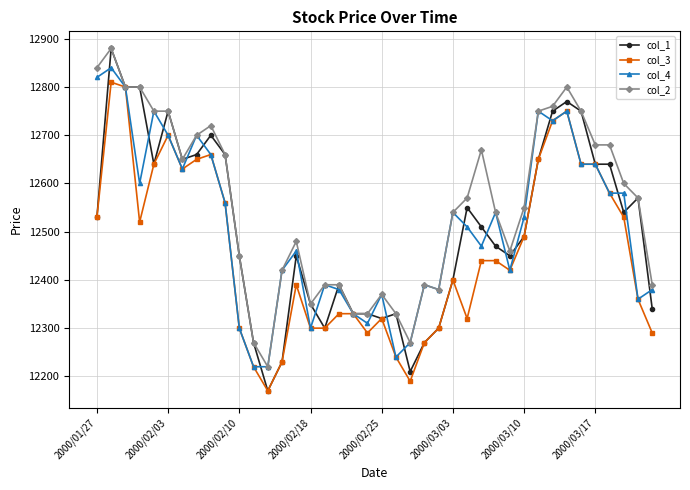

True or false: col_1 has more than 2 points higher than both neighbors.

True